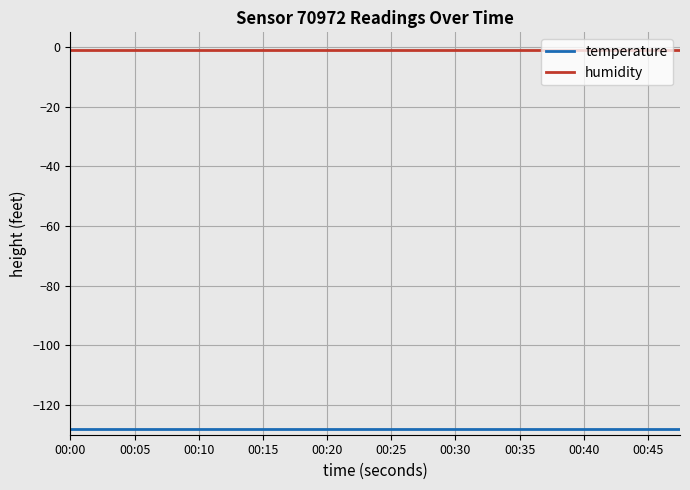

True or false: humidity and temperature cross at least once.

False